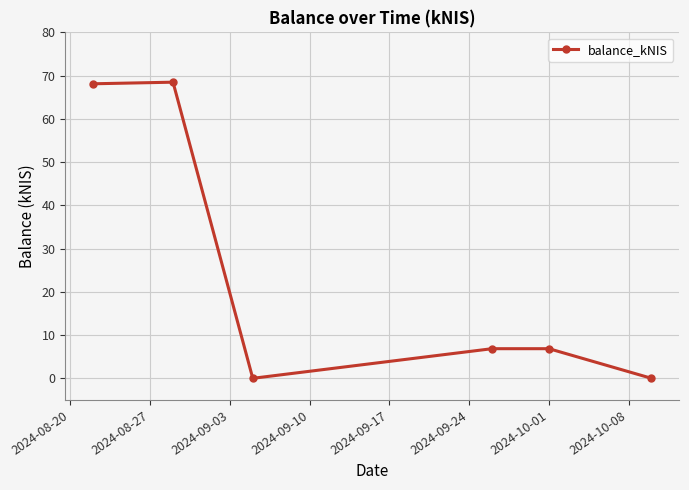

What is the value of the 2nd point from the left?

68.5